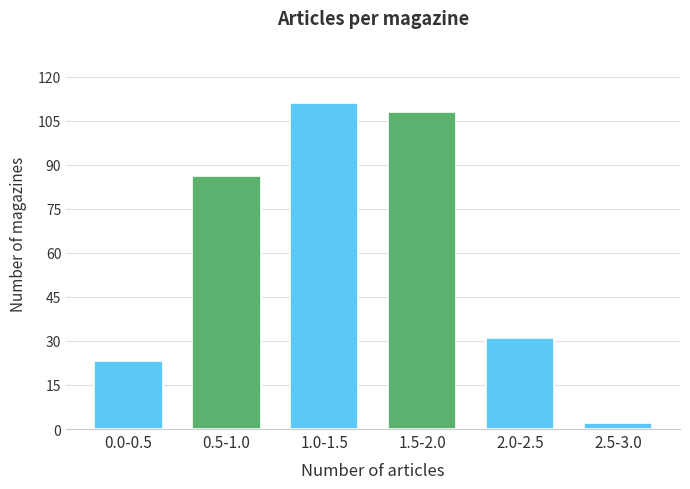

Reading right to left, extract all data points from this chart.

2.5-3.0=2	2.0-2.5=31	1.5-2.0=108	1.0-1.5=111	0.5-1.0=86	0.0-0.5=23